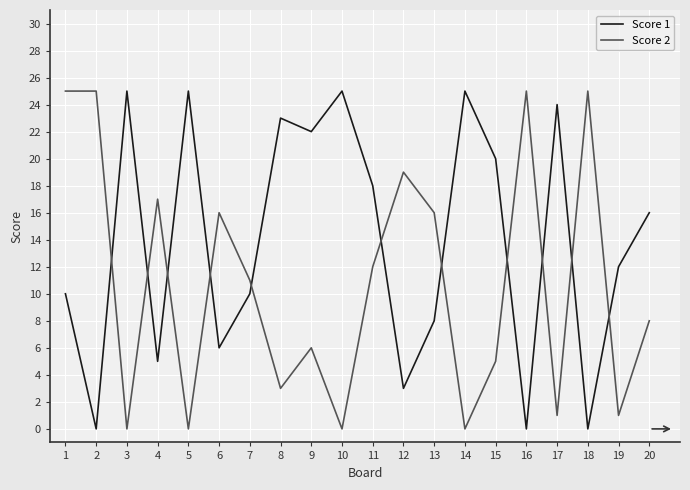

Is the value of Score 2 at 6 greater than the value of Score 1 at 17?

No